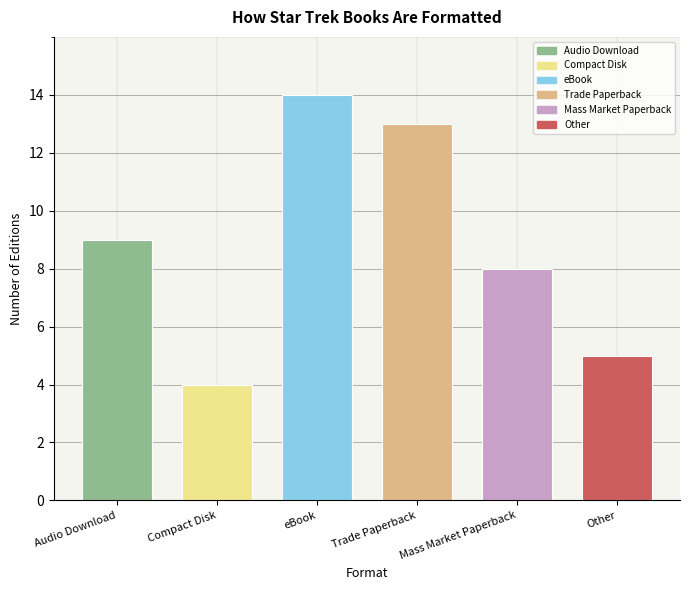

What is the change in value from Compact Disk to Mass Market Paperback?

+4